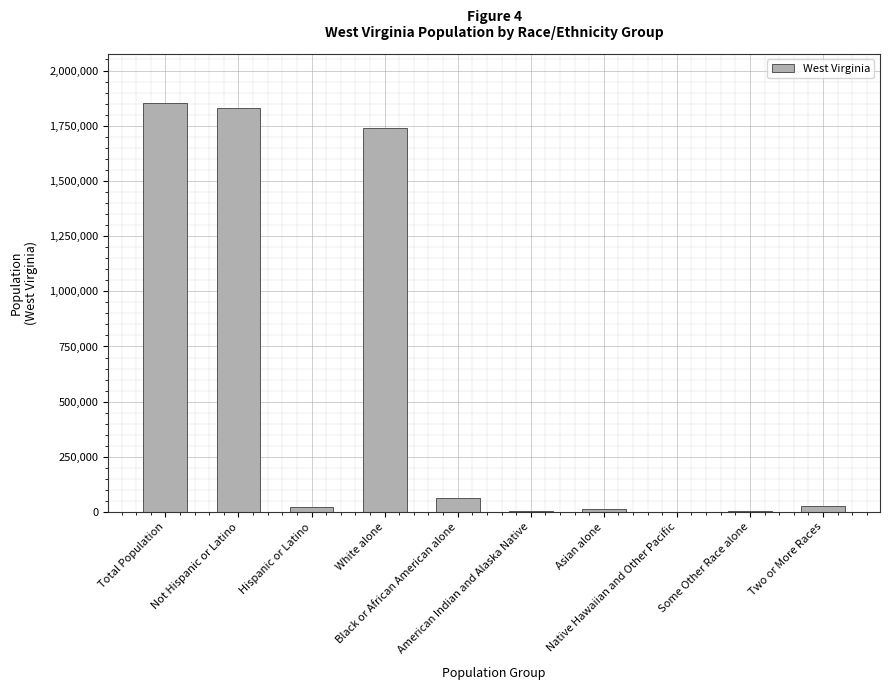

How many categories are shown in the chart?

10